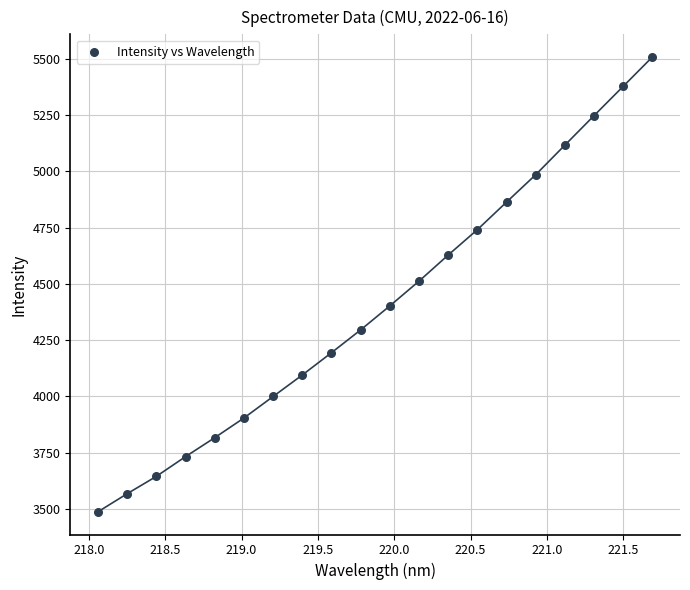

What is the range of X values (max minus min)?

3.6